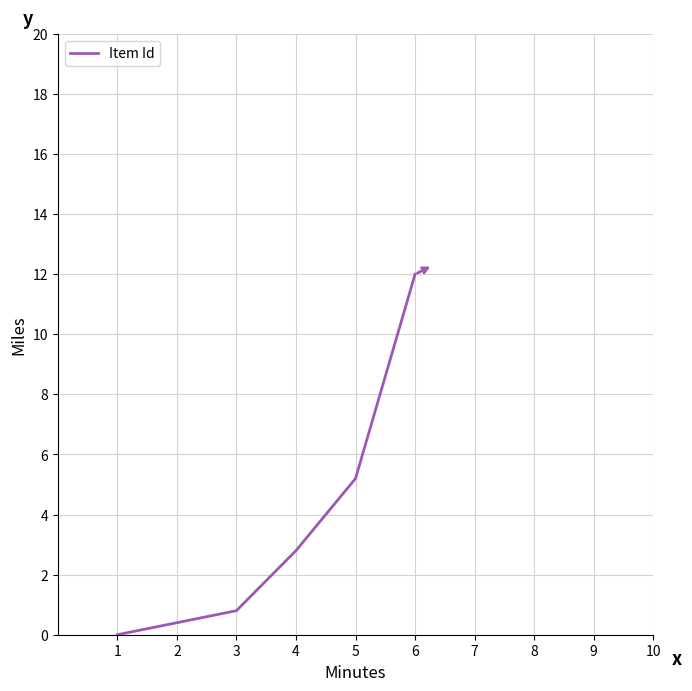

What is the approximate value at 4?

2.8